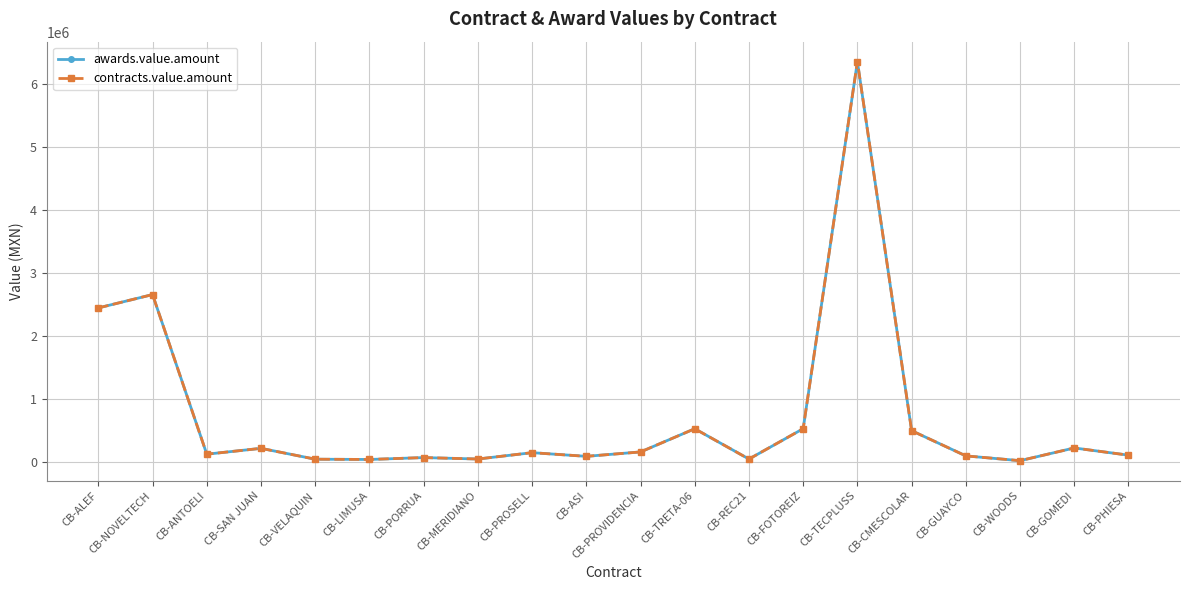

Reading left to right, what are all the values shown in this chart?

awards.value.amount: CB-ALEF=2439255.0	CB-NOVELTECH=2651090.6	CB-ANTOELI=117037.2	CB-SAN JUAN=210000.0	CB-VELAQUIN=37500.0	CB-LIMUSA=33210.2	CB-PORRUA=63247.4	CB-MERIDIANO=40407.8	CB-PROSELL=141214.7	CB-ASI=82893.0	CB-PROVIDENCIA=152796.0	CB-TRETA-06=521050.0	CB-REC21=39750.0	CB-FOTOREIZ=521800.0	CB-TECPLUSS=6349376.0	CB-CMESCOLAR=490500.0	CB-GUAYCO=89921.6	CB-WOODS=14070.0	CB-GOMEDI=216040.0	CB-PHIESA=101500.0
contracts.value.amount: CB-ALEF=2439255.0	CB-NOVELTECH=2651090.6	CB-ANTOELI=117037.2	CB-SAN JUAN=210000.0	CB-VELAQUIN=37500.0	CB-LIMUSA=33210.2	CB-PORRUA=63247.4	CB-MERIDIANO=40407.8	CB-PROSELL=141214.7	CB-ASI=82893.0	CB-PROVIDENCIA=152796.0	CB-TRETA-06=521050.0	CB-REC21=39750.0	CB-FOTOREIZ=521800.0	CB-TECPLUSS=6349376.0	CB-CMESCOLAR=490500.0	CB-GUAYCO=89921.6	CB-WOODS=14070.0	CB-GOMEDI=216040.0	CB-PHIESA=101500.0